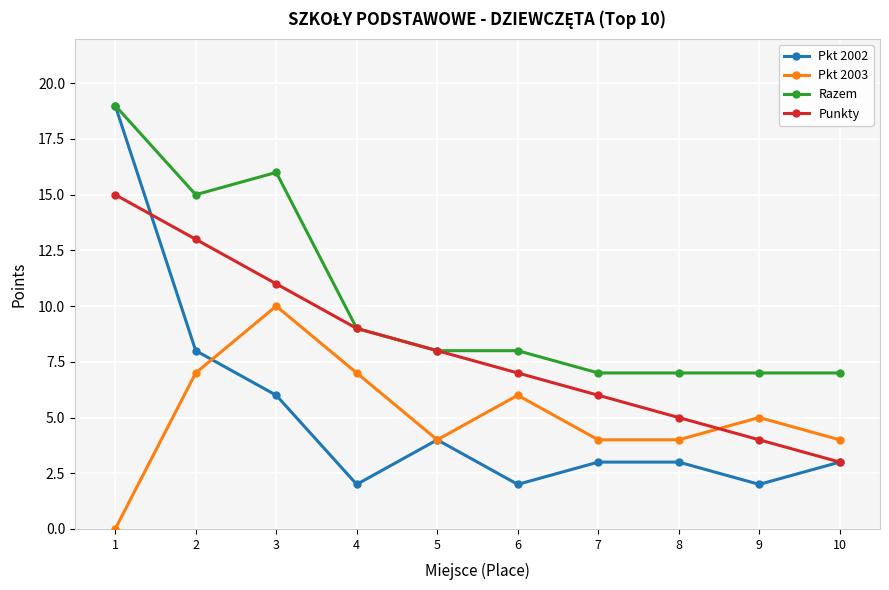

The value of Punkty at 5 is 12. True or false?

False